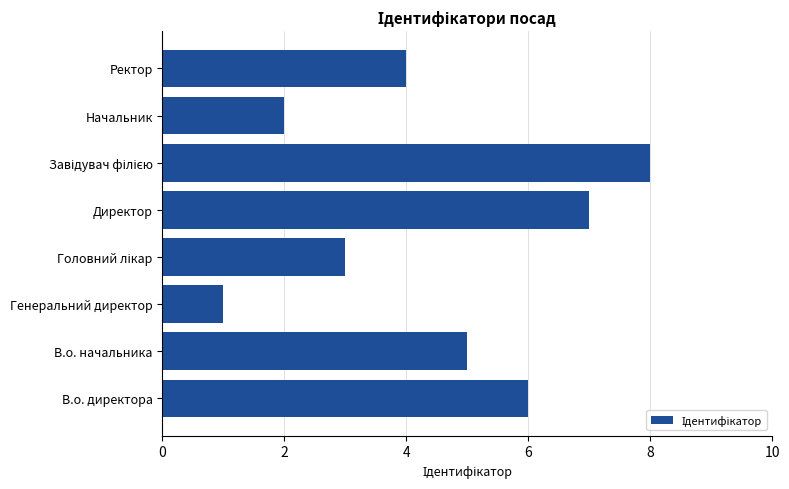

Which category has the lowest value across all series?

Генеральний директор